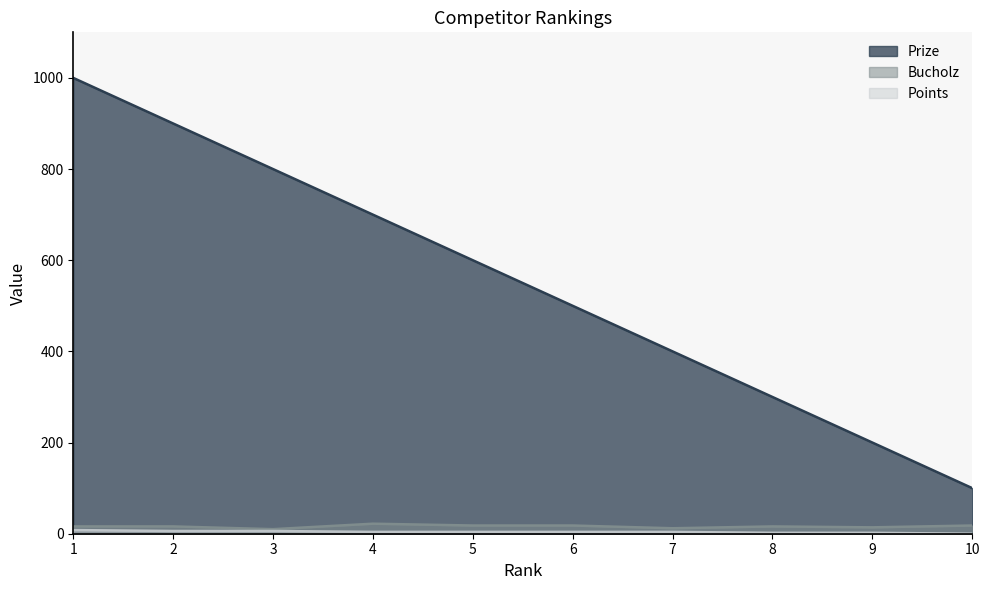

True or false: Prize and Points cross at least once.

False